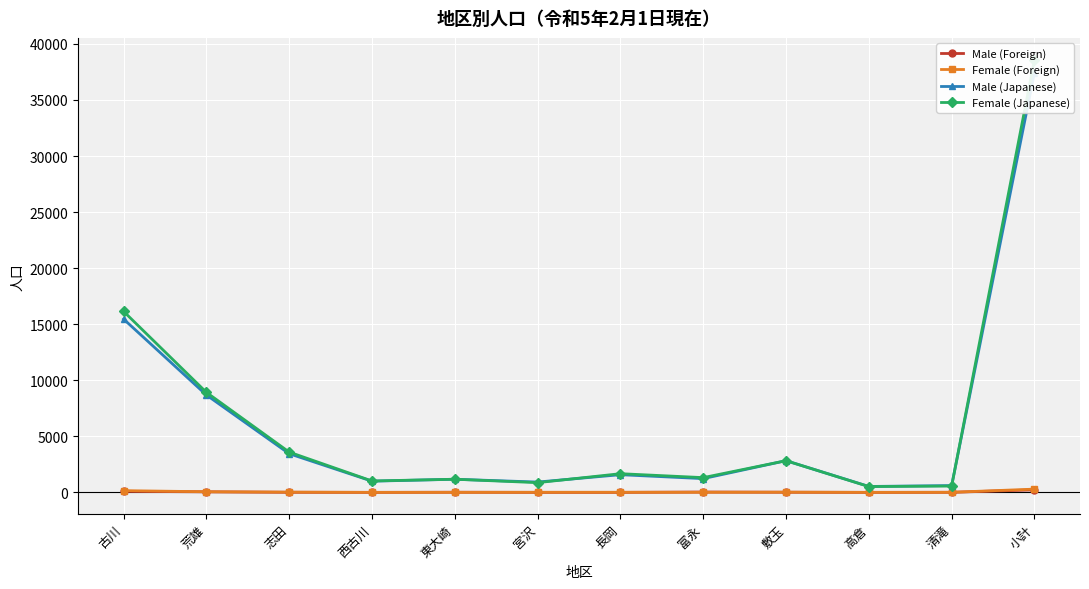

True or false: Male (Foreign) has more than 0 interior local peaks.

True